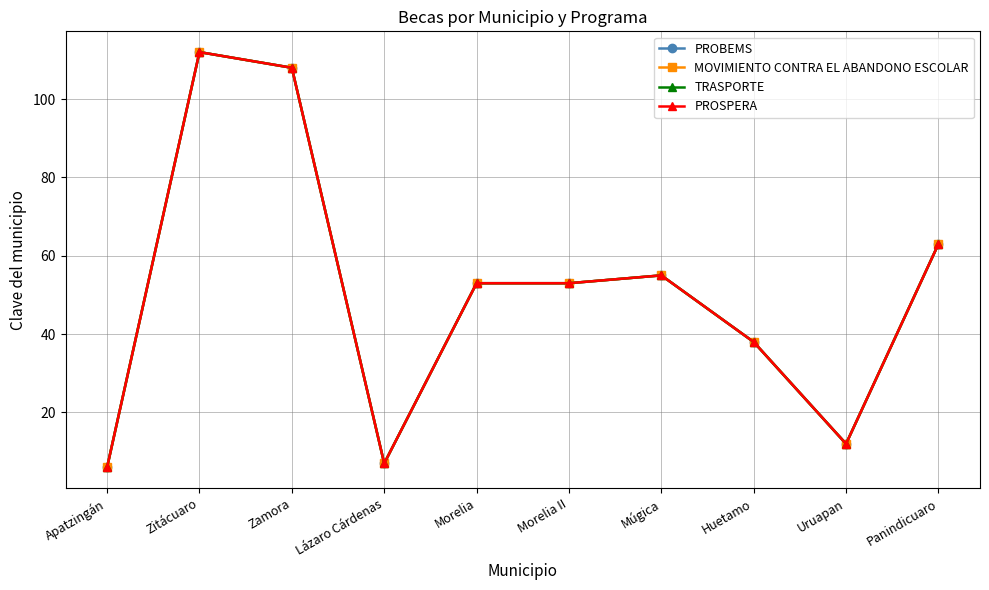

Reading left to right, list all the values displayed in this chart.

PROBEMS: 6	112	108	7	53	53	55	38	12	63
MOVIMIENTO CONTRA EL ABANDONO ESCOLAR: 6	112	108	7	53	53	55	38	12	63
TRASPORTE: 6	112	108	7	53	53	55	38	12	63
PROSPERA: 6	112	108	7	53	53	55	38	12	63